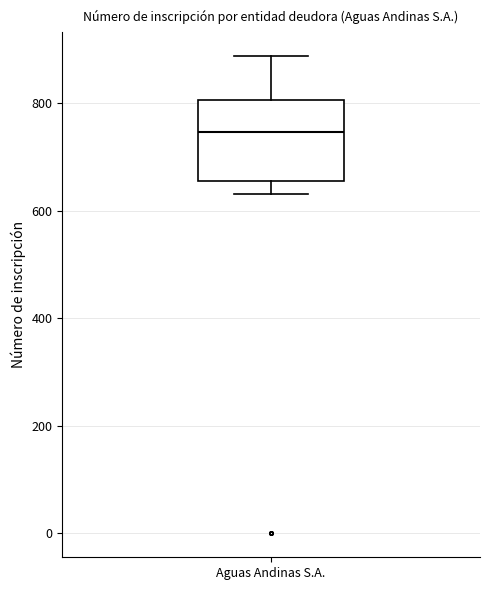

Read this box plot against the y-axis: the position of the median line, the range covered by the box, and the ends of both whiskers. The values are not printed on the chart, so give them approximately, as read against the axis.

median 740, box 660 to 800, whiskers 640 to 880